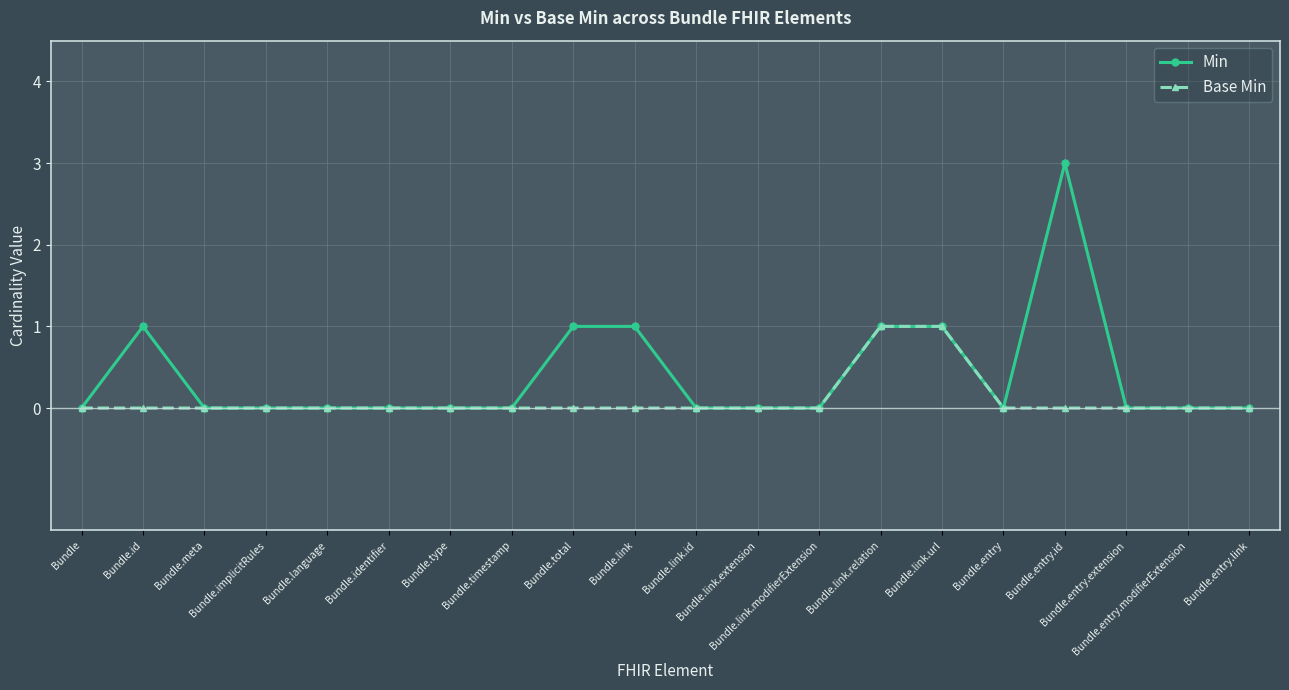

How many series are shown in this chart?

2